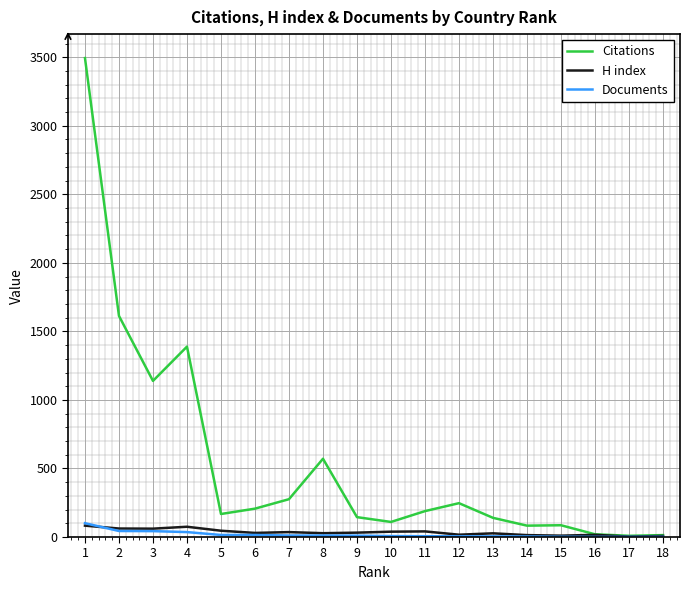

Which series has the largest total across all categories?

Citations